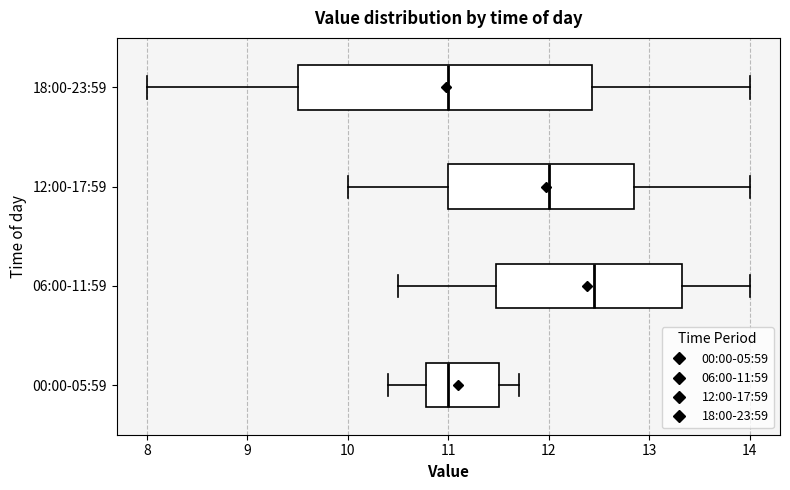

Comparing the boxes themselves (not the whiskers), which one is the widest?

18:00-23:59